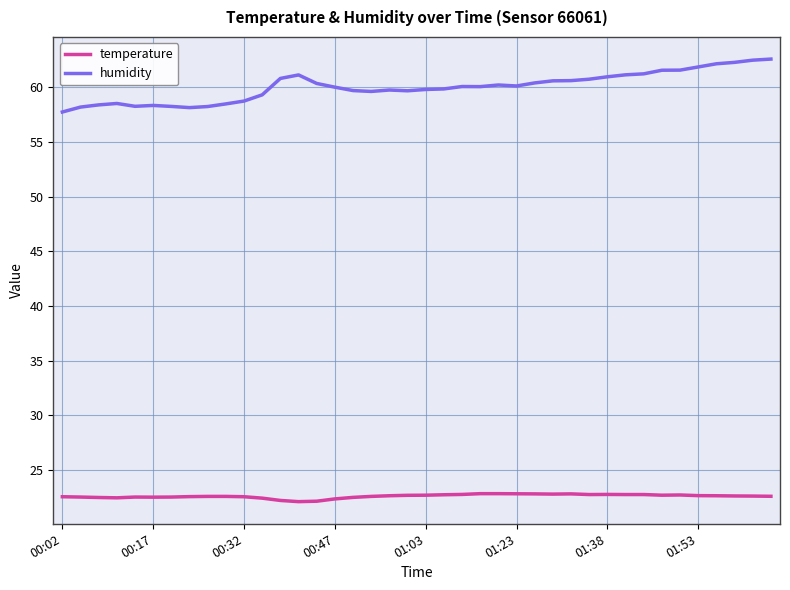

What is the smallest value displayed?

22.1